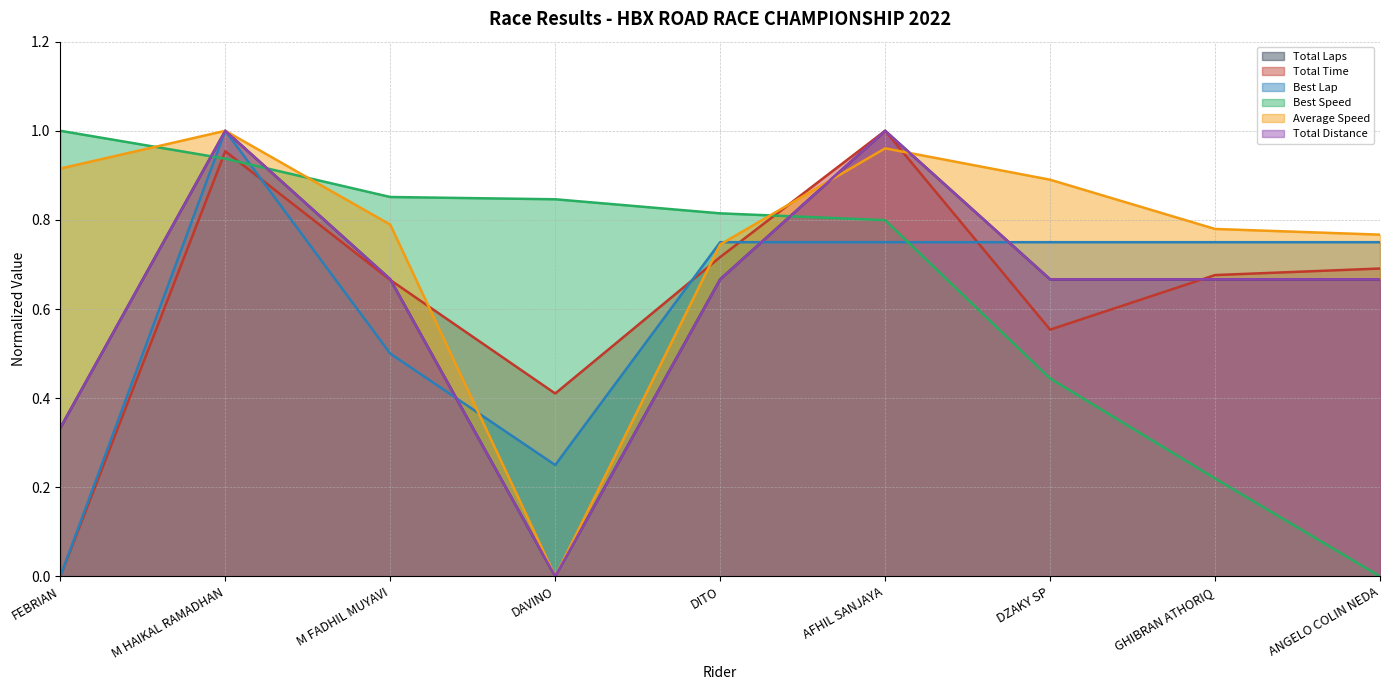

What is the total value across all series at DAVINO?

1.5